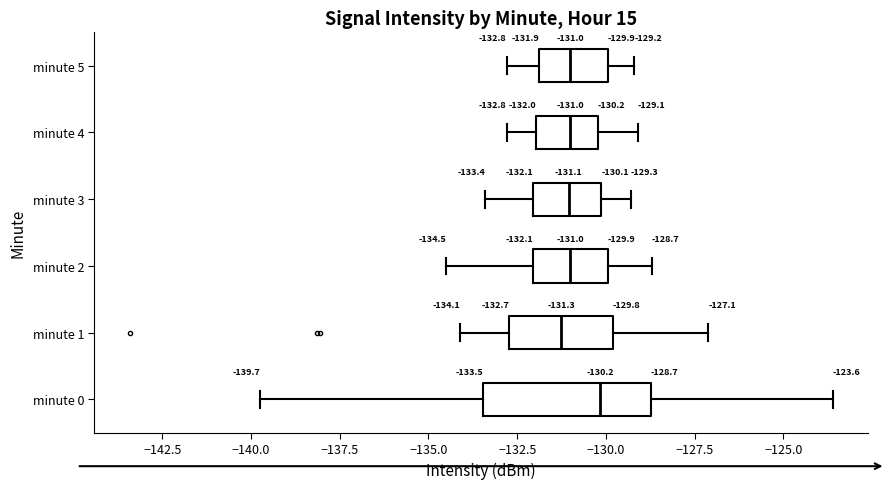

Which box is the widest, from its left edge to its right edge?

minute 0